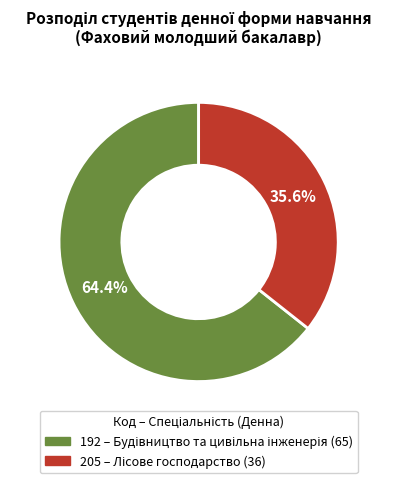

Which category has the smallest portion of the pie?

205